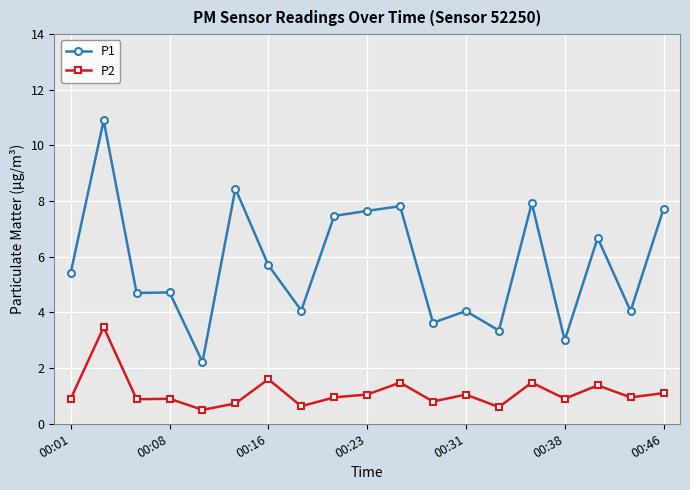

Rank the series by their average value, from lowest to highest.

P2, P1